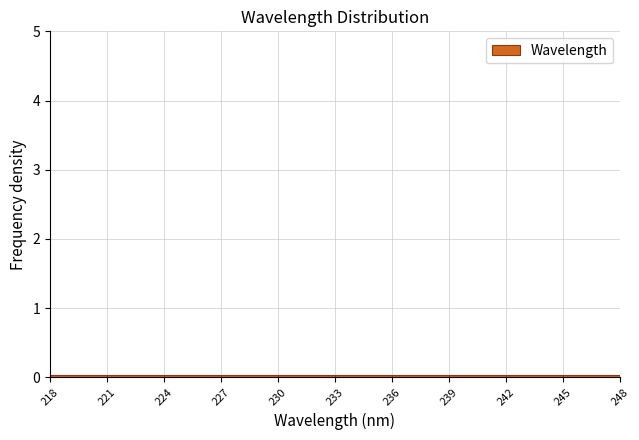

Reading left to right, list every bar in this chart as the range it spans on the x-axis followed by its height. The values are not printed on the chart, so give them approximately, as read against the axis.

218 to 221: under 0.1
221 to 224: under 0.1
224 to 227: under 0.1
227 to 230: under 0.1
230 to 233: under 0.1
233 to 236: under 0.1
236 to 239: under 0.1
239 to 242: under 0.1
242 to 245: under 0.1
245 to 248: under 0.1